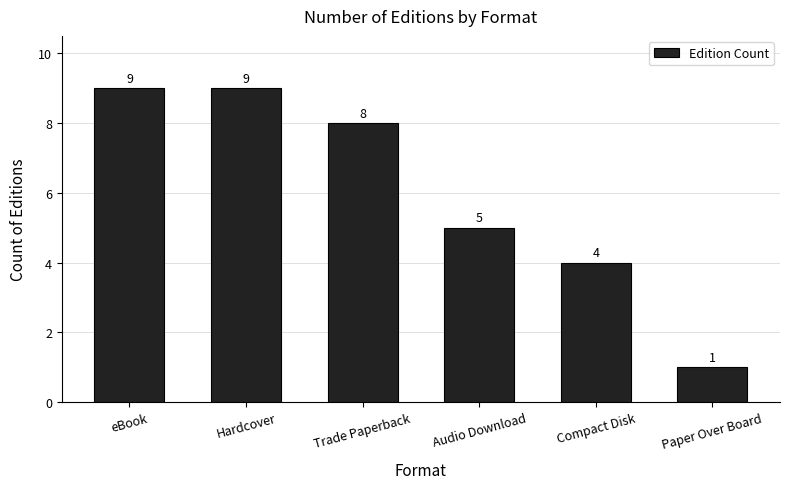

What is the change in value from Audio Download to Paper Over Board?

-4